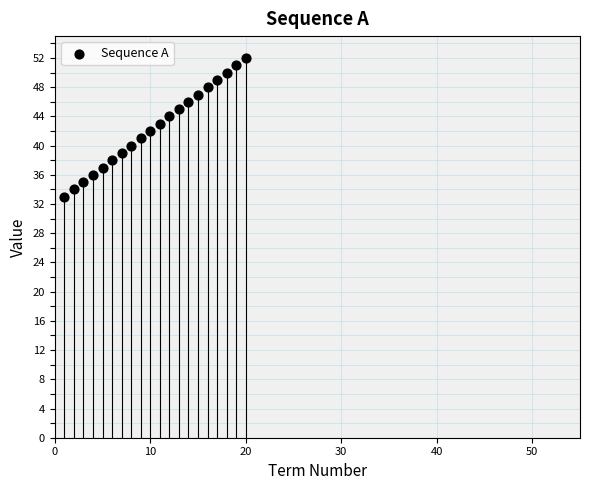

What is the range of X values (max minus min)?

19